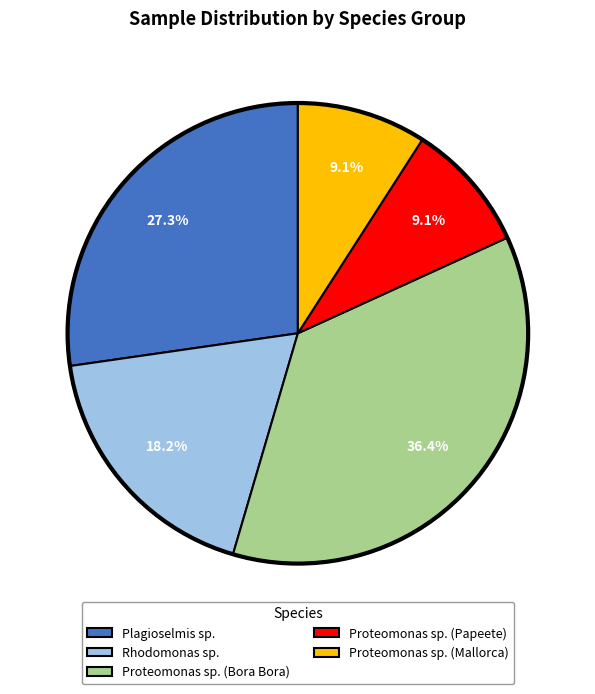

To the nearest percent, what is the difference between the largest and smallest slice percentages?

27%